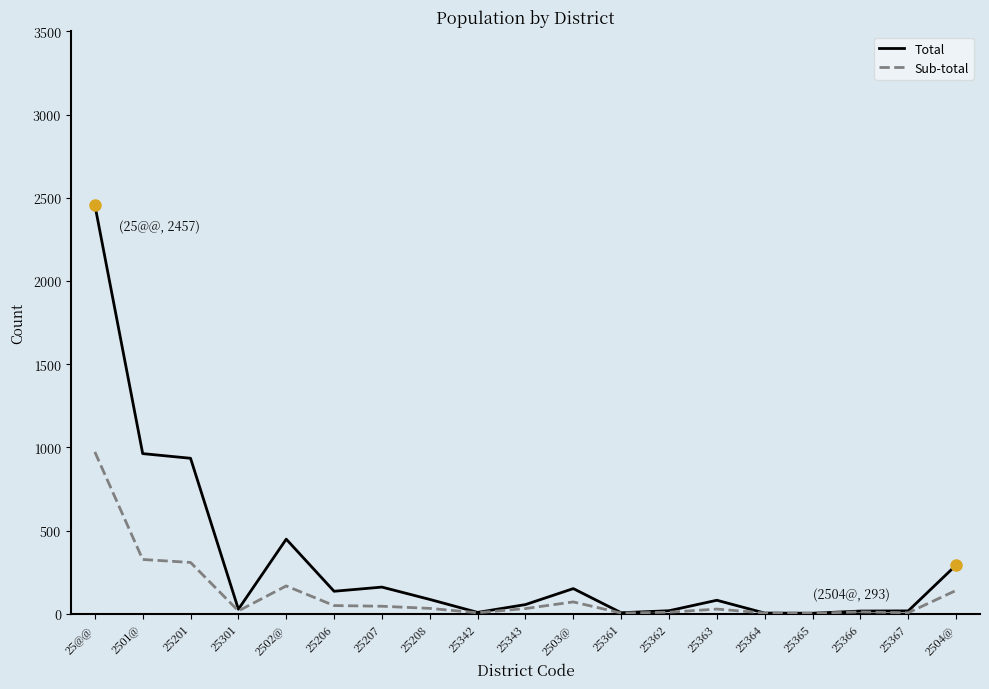

The Total series shows 781 at 2502@. True or false?

False